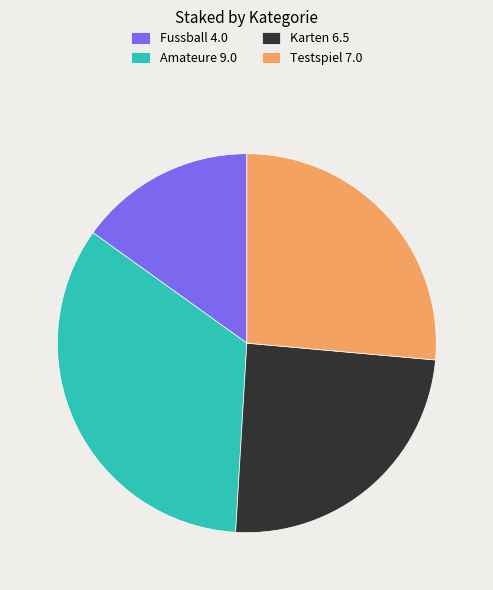

How many segments does this pie chart have?

4